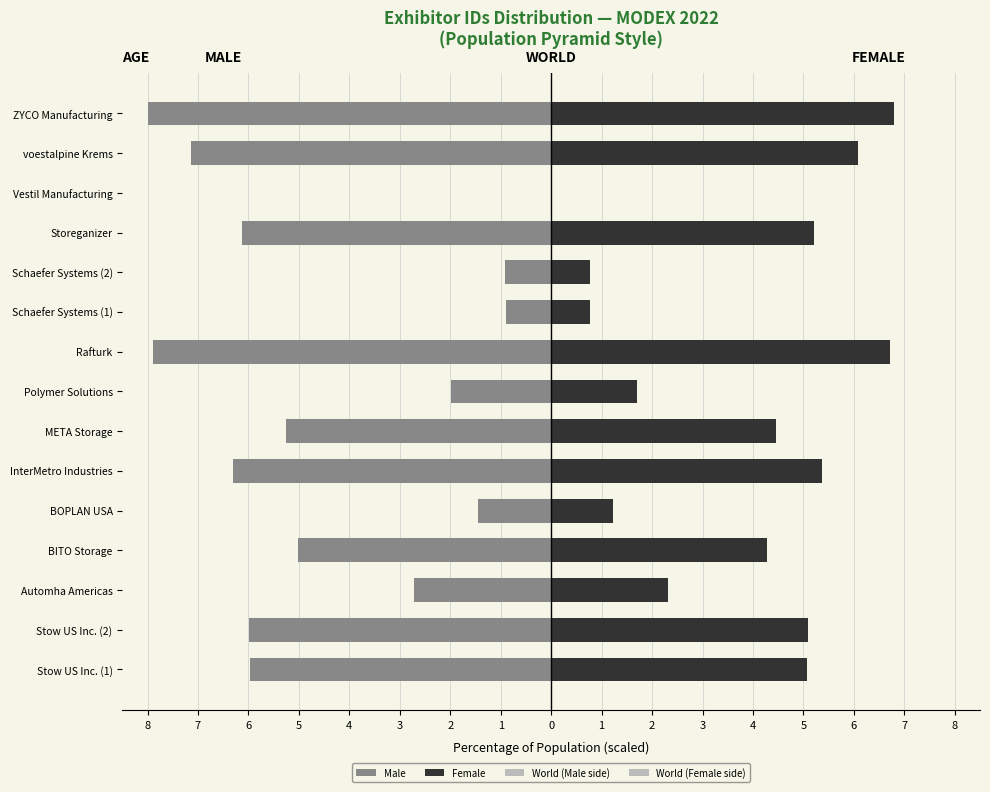

List the series in order of their peak value, highest first.

Female, World (Female side), Male, World (Male side)